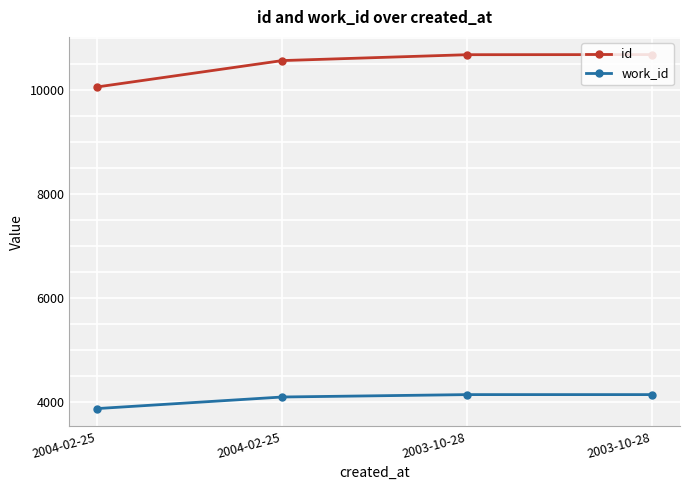

What is the total value across all series at 2004-02-25?

13939